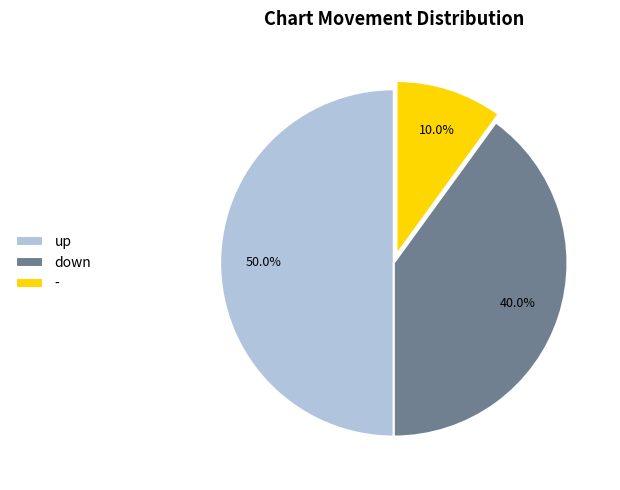

Approximately how many times larger is the value at up compared to down?

1.2